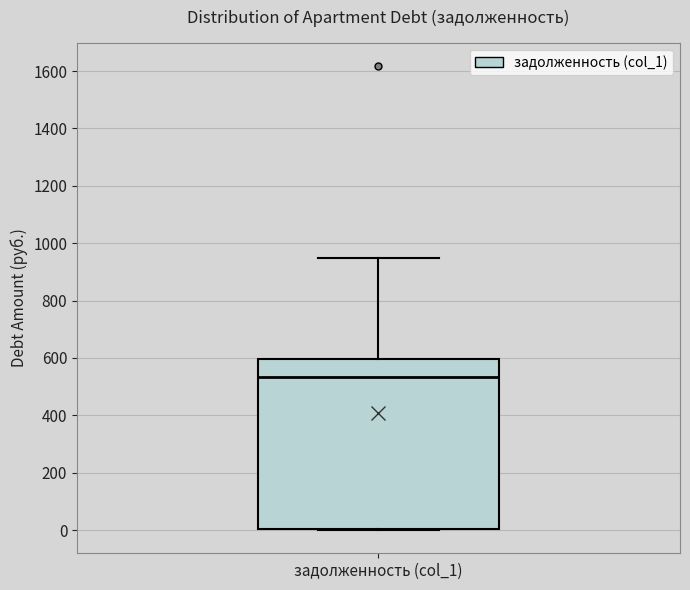

Transcribe this box plot: give where the median line is, the range the box spans, and where the two whiskers end, as read against the y-axis. The values are not printed on the chart, so give them approximately, as read against the axis.

median 540, box 0 to 600, whiskers 0 to 940